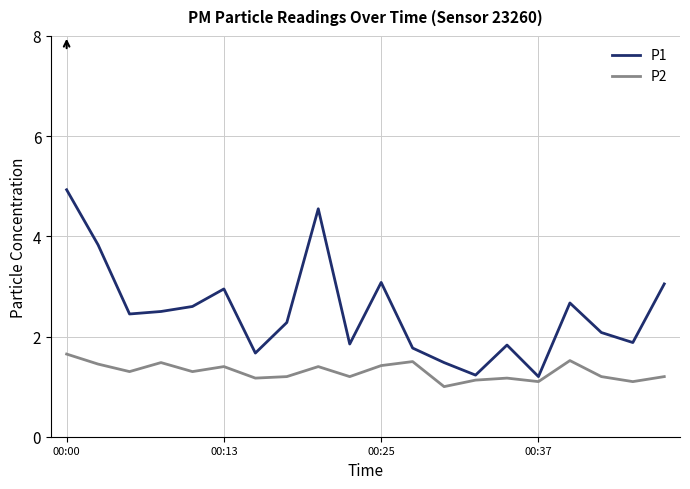

How many interior local valleys does the P2 series have?

7